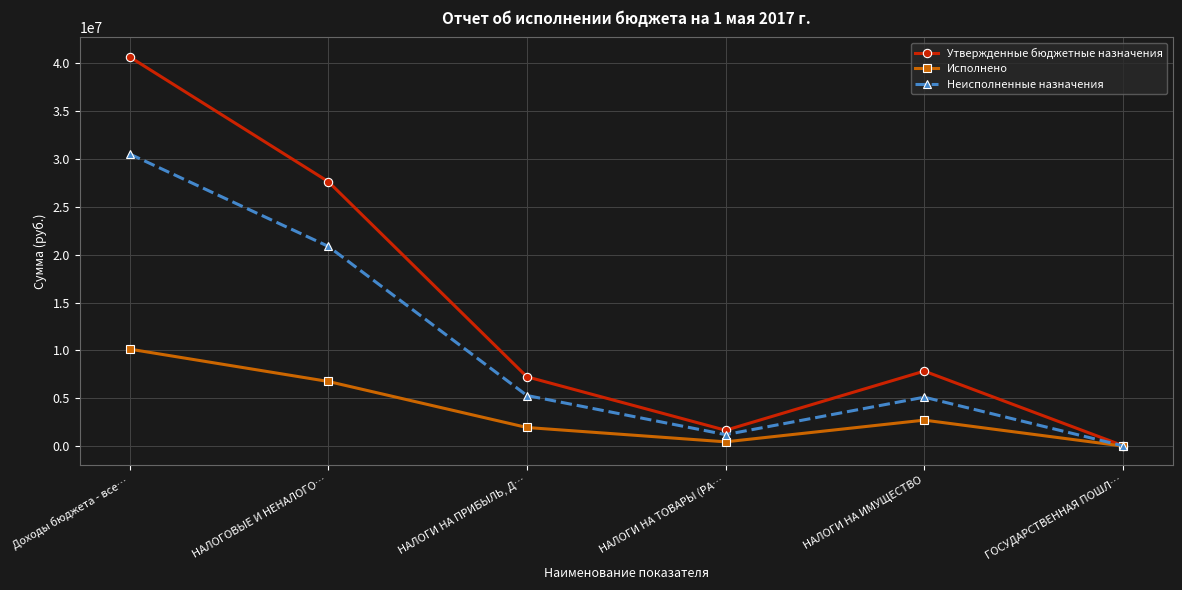

At which label does Утвержденные бюджетные назначения reach its peak?

Доходы бюджета - все…